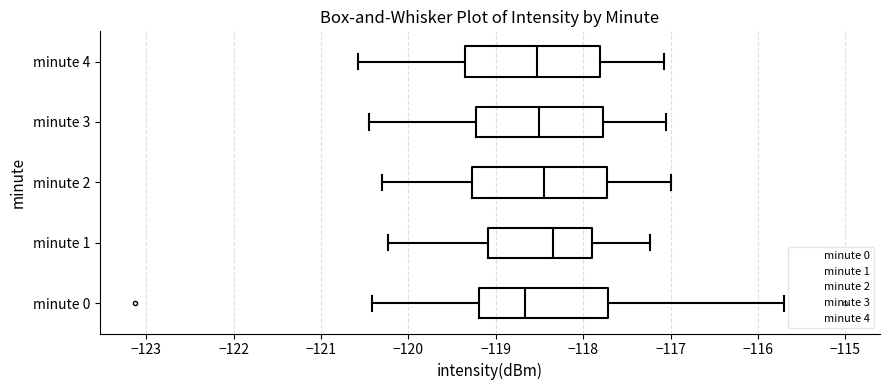

Which box's median line is the furthest to the left?

minute 0